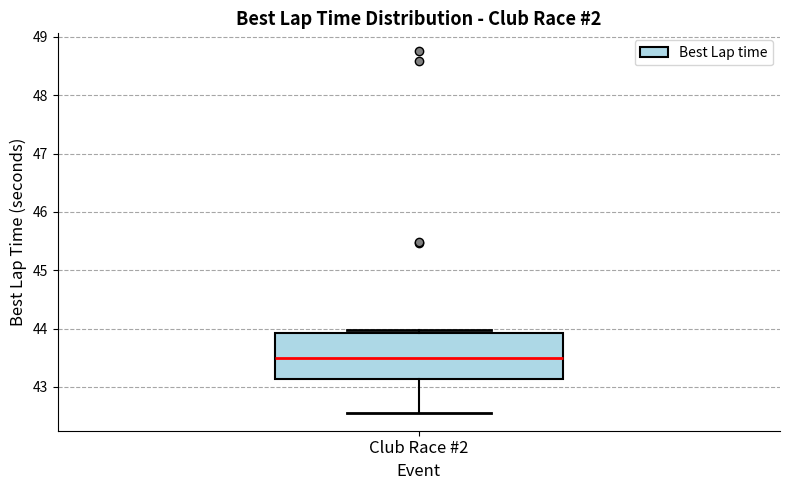

Transcribe this box plot: give where the median line is, the range the box spans, and where the two whiskers end, as read against the y-axis. The values are not printed on the chart, so give them approximately, as read against the axis.

median 43.5, box 43.1 to 43.9, whiskers 42.6 to 44.0